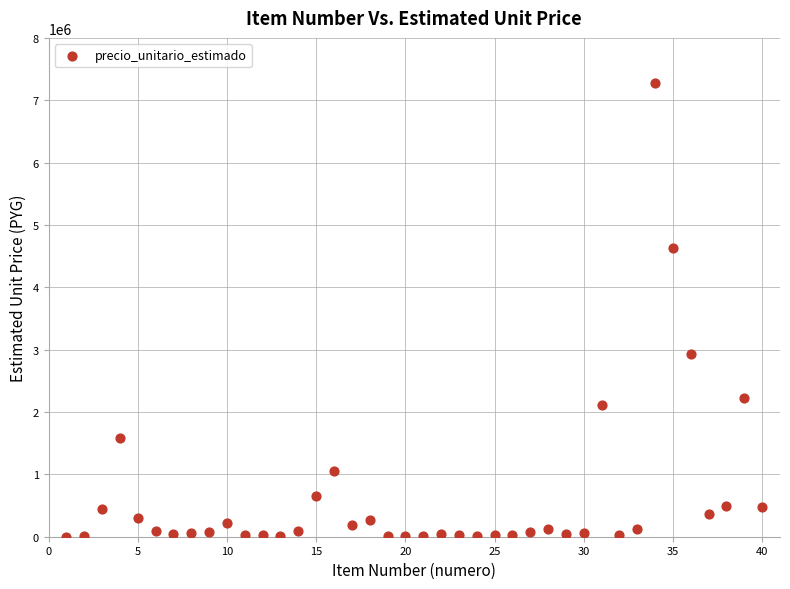

What is the range of X values (max minus min)?

39